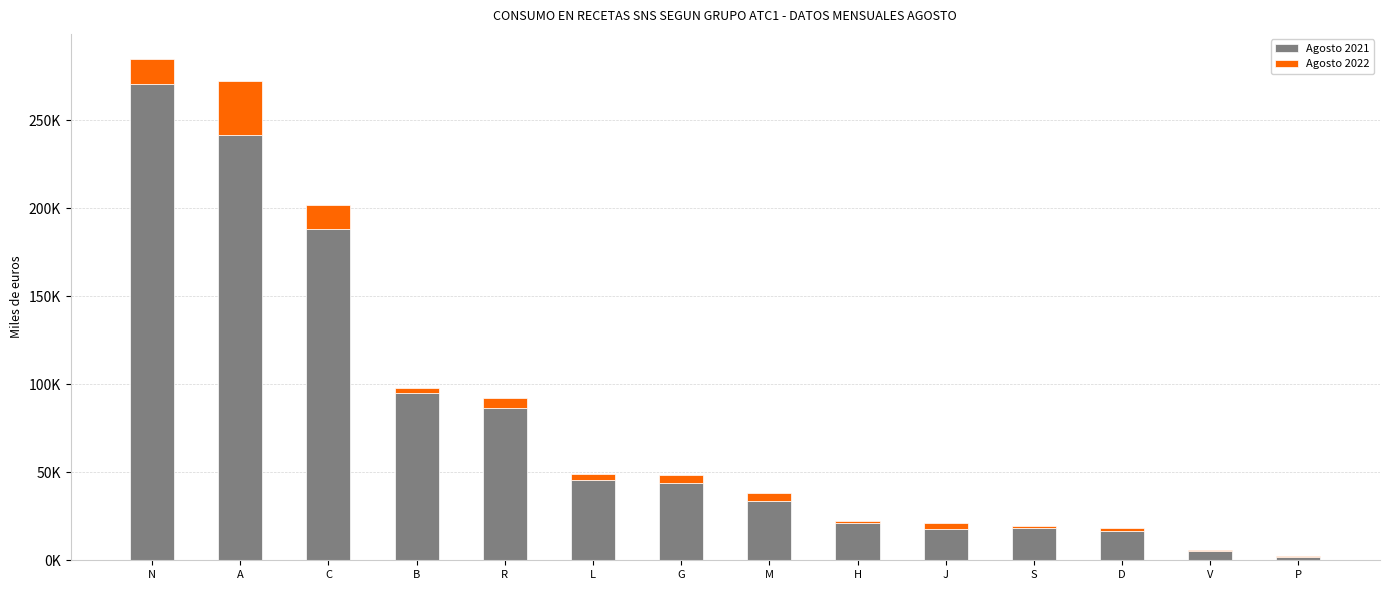

Does the chart contain stacked bars?

Yes